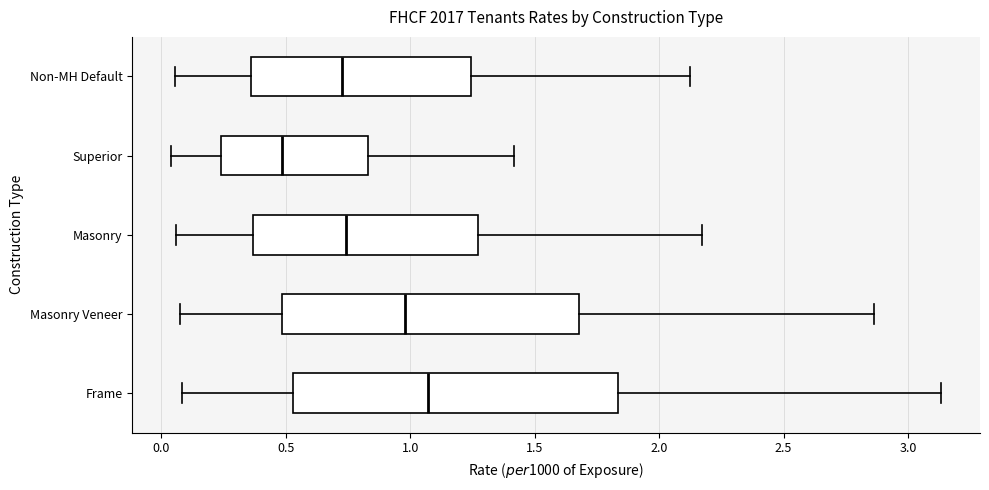

Reading bottom to top, transcribe this box plot: for each box, give where its median line is, the range the box spans, and where its two whiskers end, as read against the x-axis. The values are not printed on the chart, so give them approximately, as read against the axis.

Frame: median 1.05, box 0.55 to 1.85, whiskers 0.10 to 3.15
Masonry Veneer: median 1.00, box 0.50 to 1.70, whiskers 0.10 to 2.85
Masonry: median 0.75, box 0.35 to 1.25, whiskers 0.05 to 2.15
Superior: median 0.50, box 0.25 to 0.85, whiskers 0.05 to 1.40
Non-MH Default: median 0.75, box 0.35 to 1.25, whiskers 0.05 to 2.10